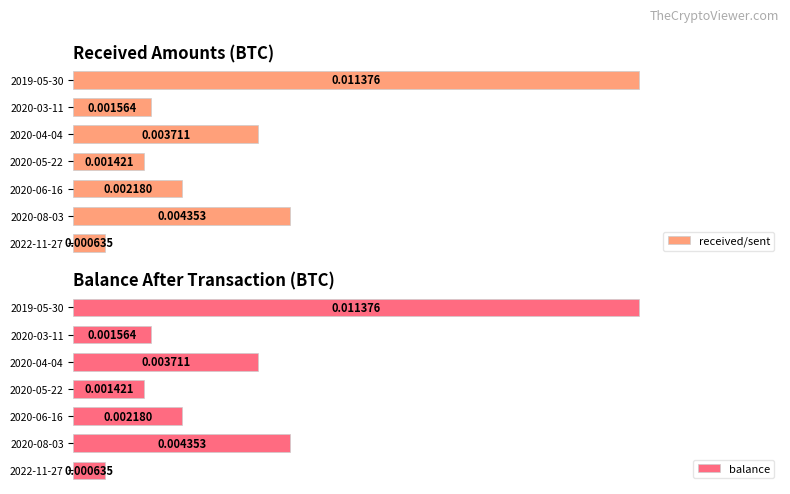

Rank the categories by received/sent value from lowest to highest.

2022-11-27, 2020-05-22, 2020-03-11, 2020-06-16, 2020-04-04, 2020-08-03, 2019-05-30